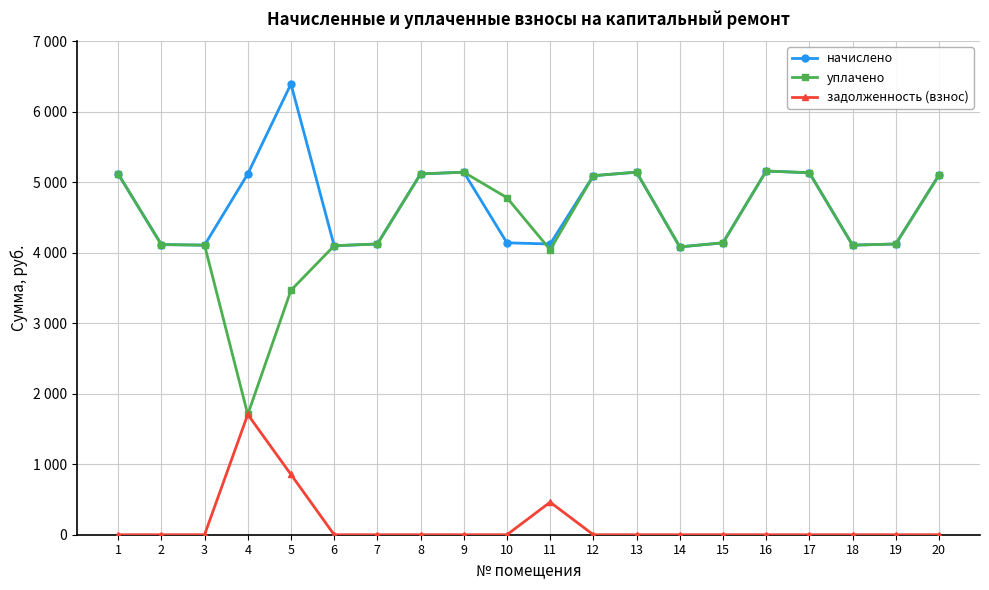

What is the sum of the уплачено values at 10 and 13?

9921.9